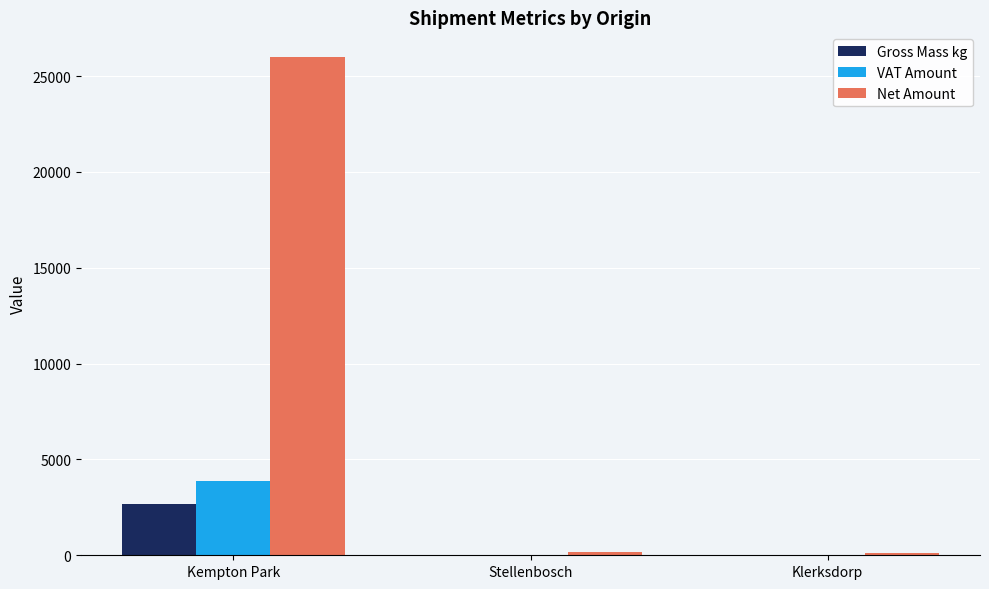

True or false: Net Amount has a value of 25979.6 at Kempton Park.

True